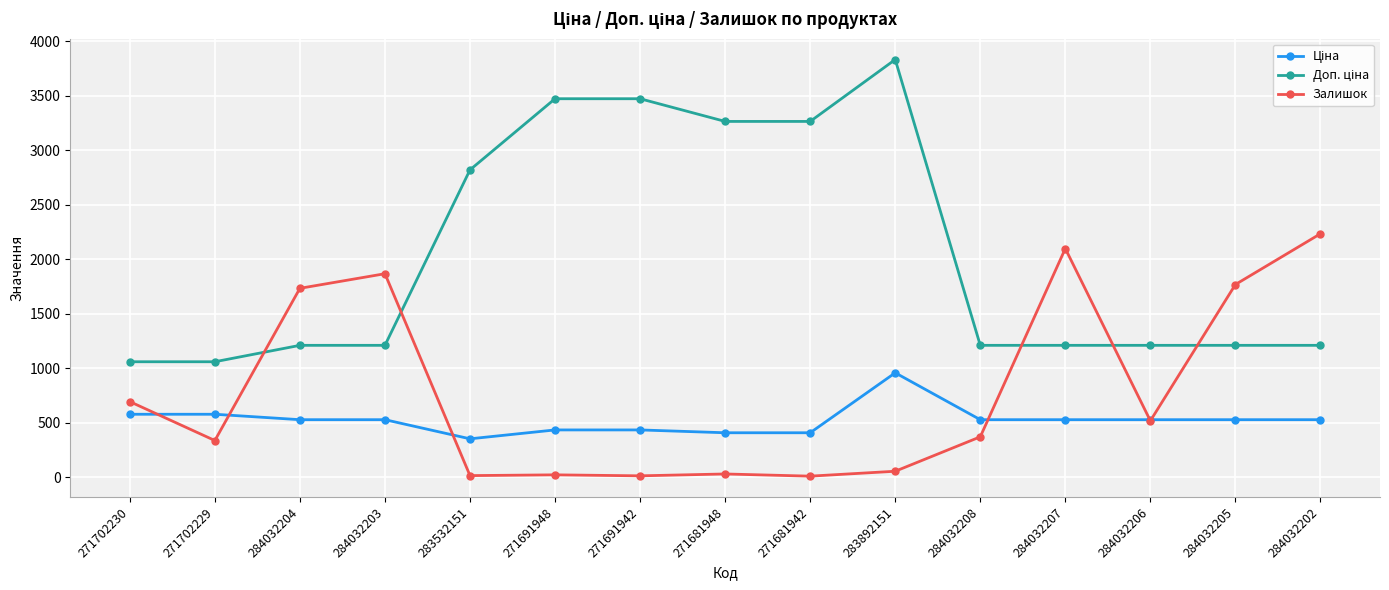

Which category has the highest value in the Залишок series?

284032202